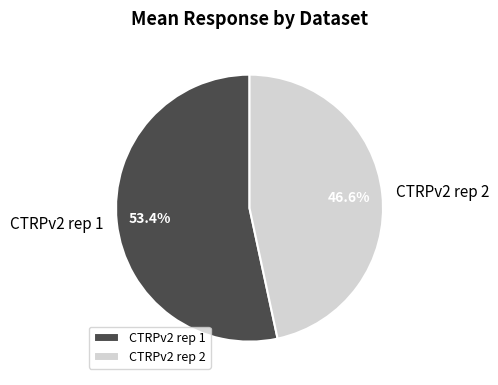

To the nearest percent, what is the difference between the largest and smallest slice percentages?

7%